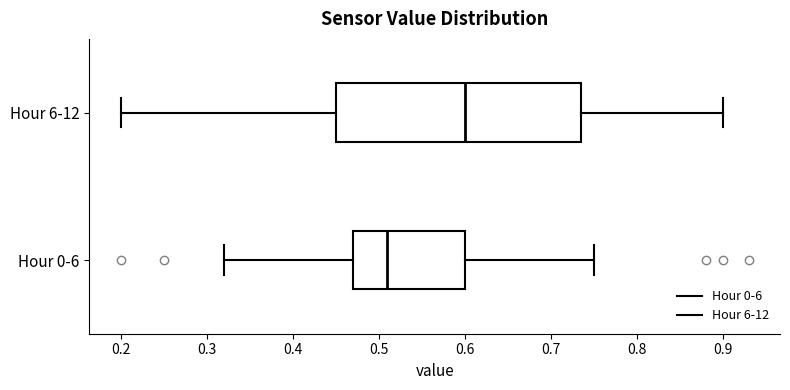

Reading bottom to top, read every box against the x-axis: the position of its median line, the range the box covers, and the ends of its whiskers. The values are not printed on the chart, so give them approximately, as read against the axis.

Hour 0-6: median 0.51, box 0.47 to 0.60, whiskers 0.32 to 0.75
Hour 6-12: median 0.60, box 0.45 to 0.74, whiskers 0.20 to 0.90